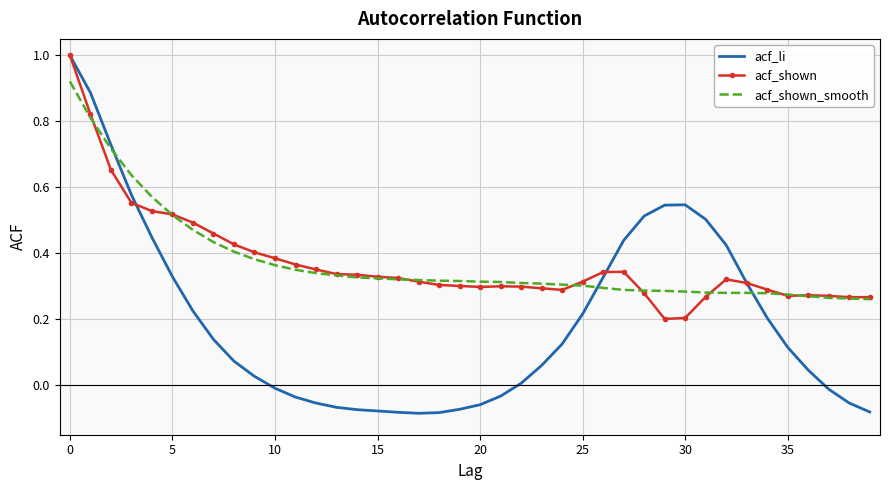

Which series has the largest range (max minus min)?

acf_li